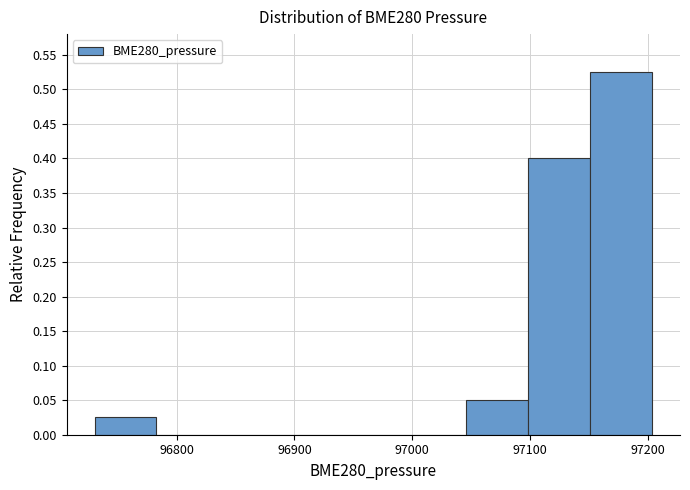

How tall is the bar that spans 96730 to 96780 on the x-axis? Neither the bar edges nor the heights are printed on the chart, so give them approximately, as read against the axes.

0.025